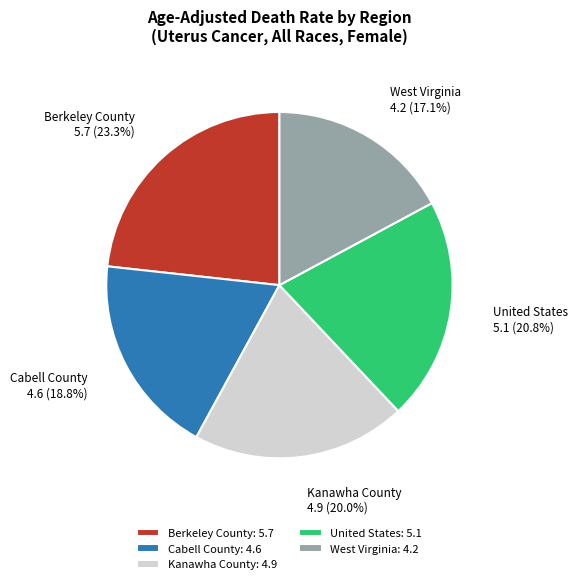

Do West Virginia and Kanawha County together represent more than half of the pie?

No